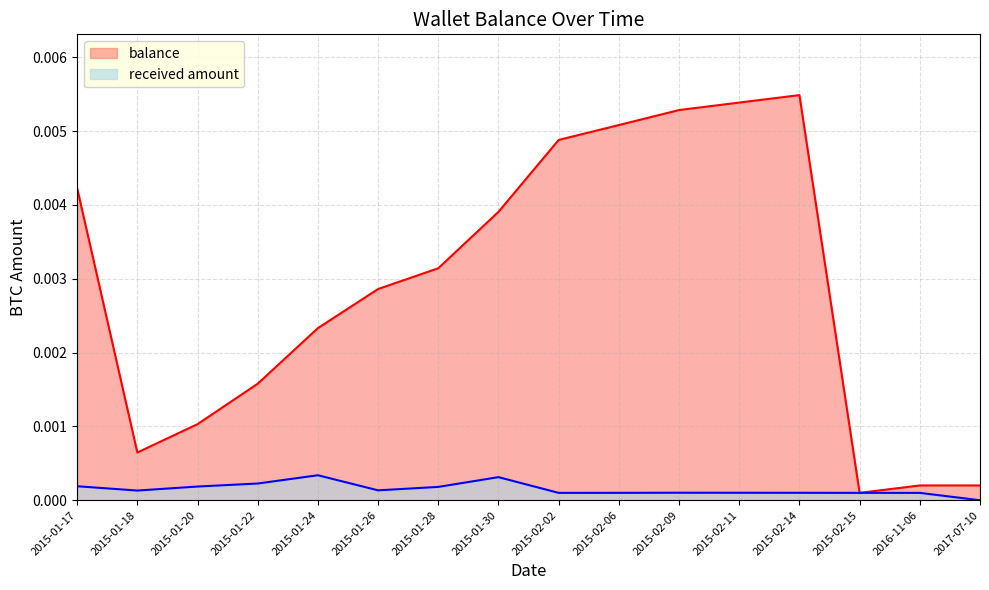

How many lines are shown in the chart?

2